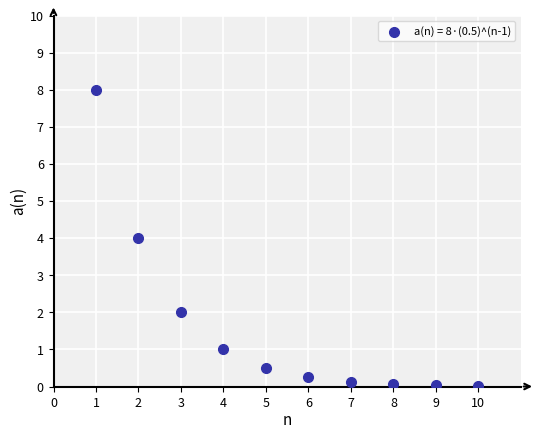

What is the average X value?

5.5